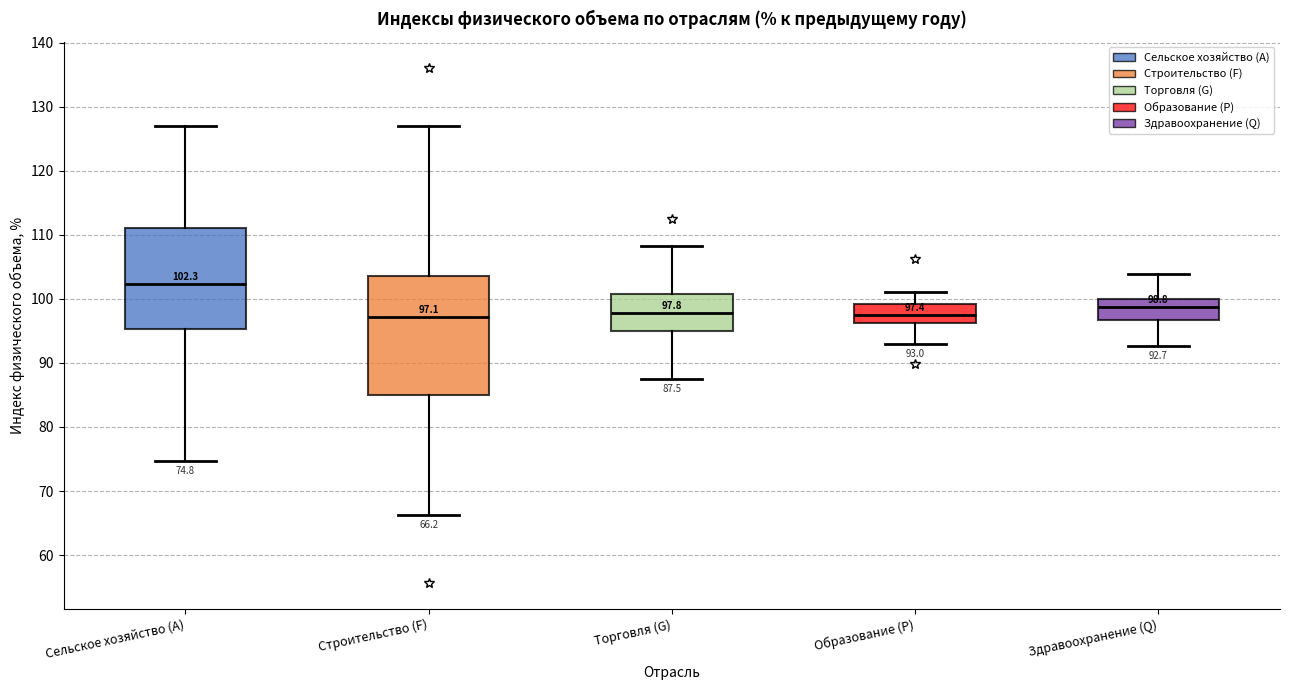

Comparing the boxes themselves (not the whiskers), which one is the tallest?

Строительство (F)